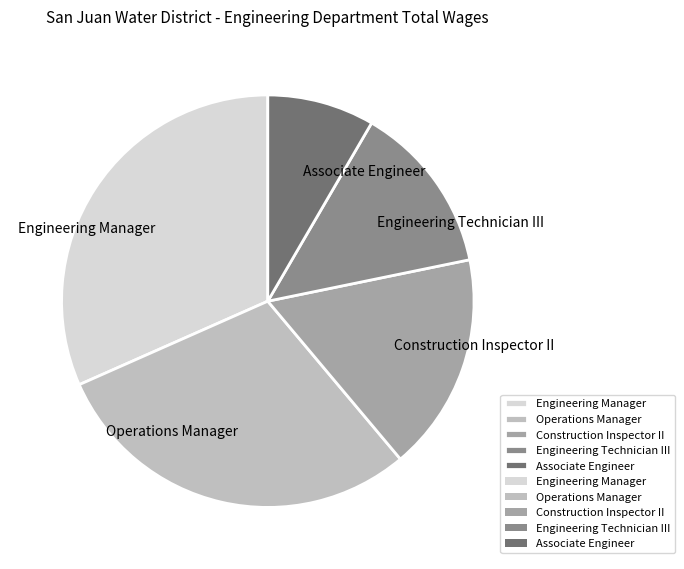

Is Associate Engineer the majority of the pie?

No